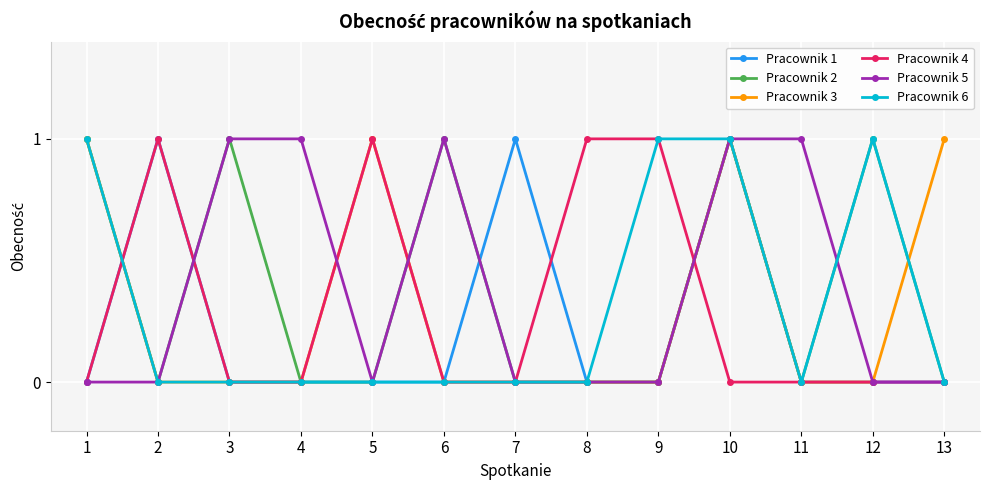

True or false: Pracownik 4 has a value of 2 at 2.

False